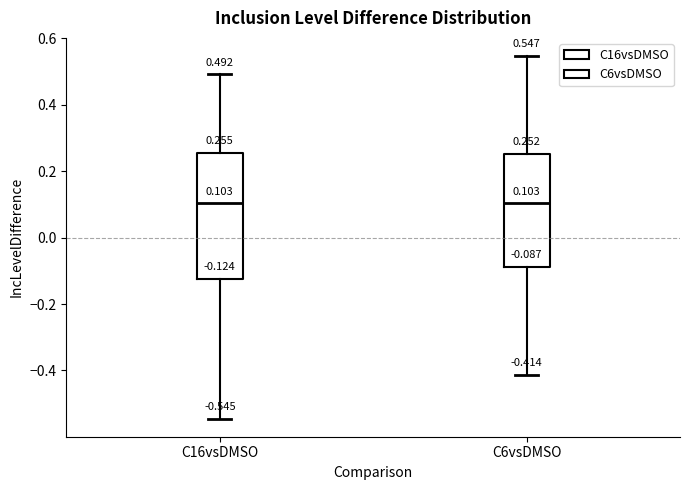

Comparing the boxes themselves (not the whiskers), which one is the tallest?

C16vsDMSO